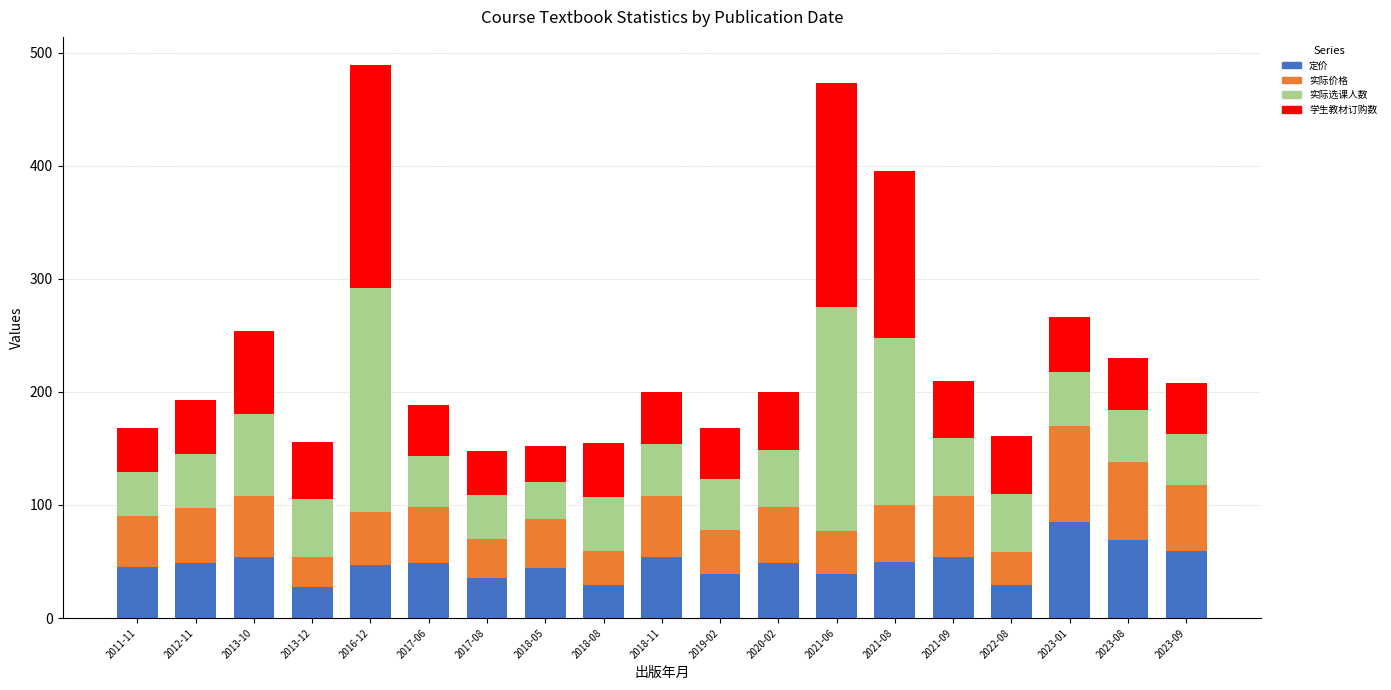

What is the maximum value for 定价?

85.0